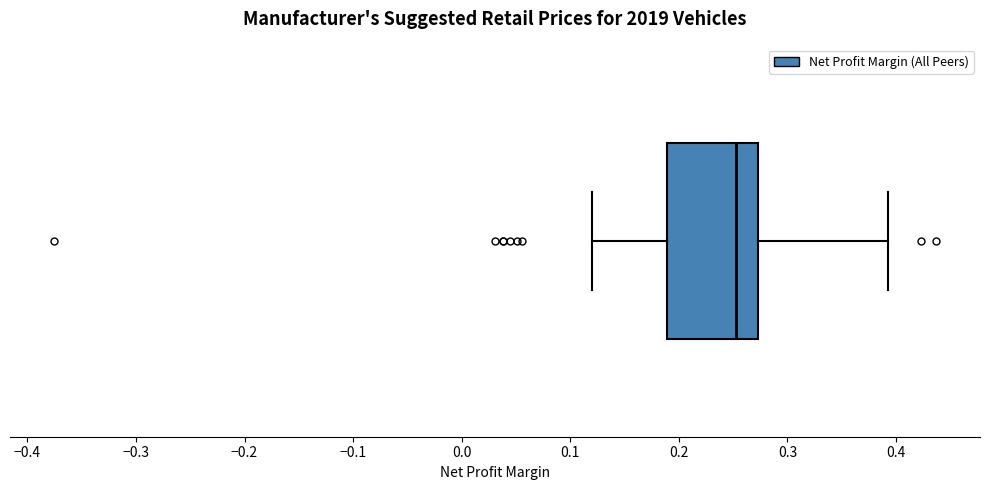

Where does the left whisker of the box end on the x-axis? The values are not printed on the chart, so give them approximately, as read against the axis.

0.12